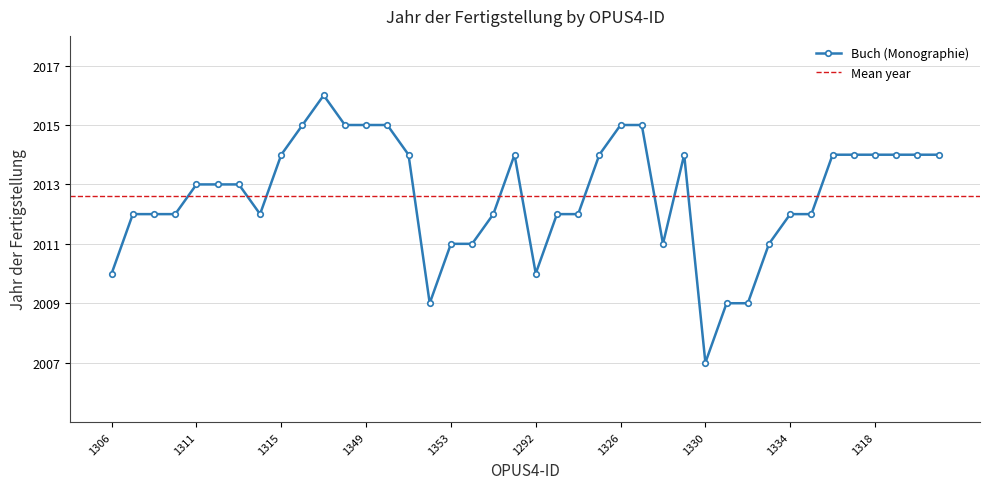

Does the chart display data point markers on the line(s)?

Yes